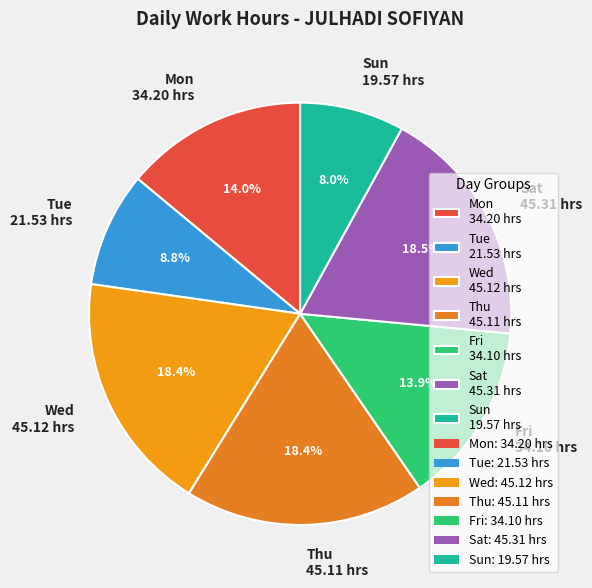

What is the total percentage of Wed 45.12 hrs and Sun 19.57 hrs?

26.4%